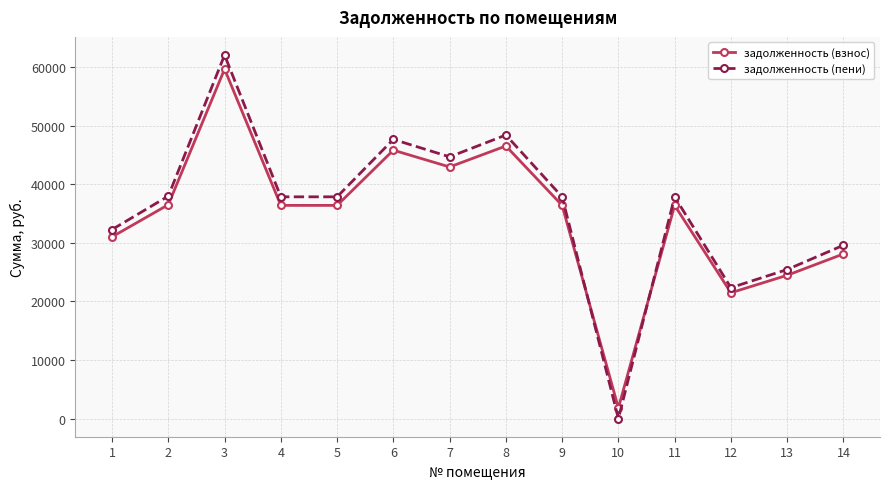

How many values in the задолженность (взнос) series exceed 36409?

9